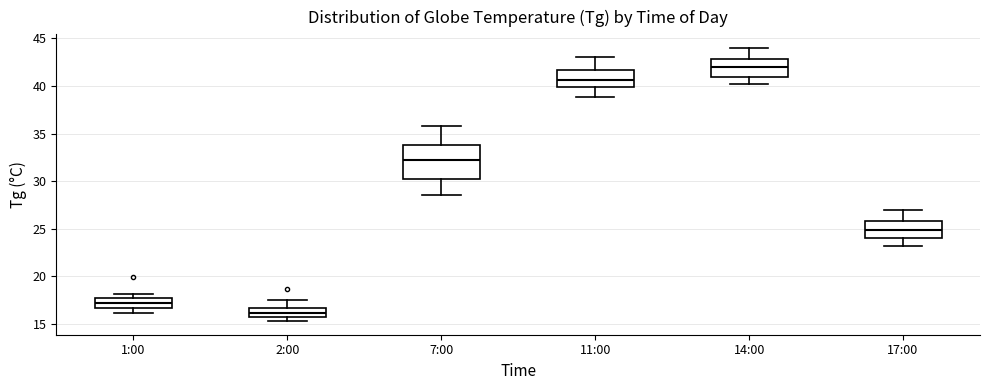

Comparing the boxes themselves (not the whiskers), which one is the tallest?

7:00